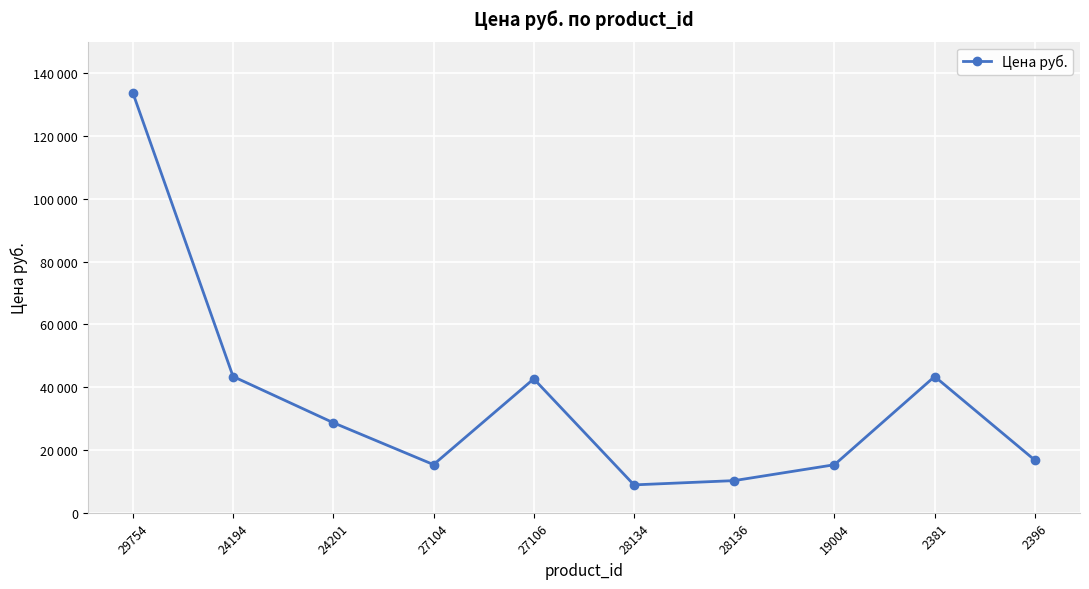

How many categories are shown in the chart?

10